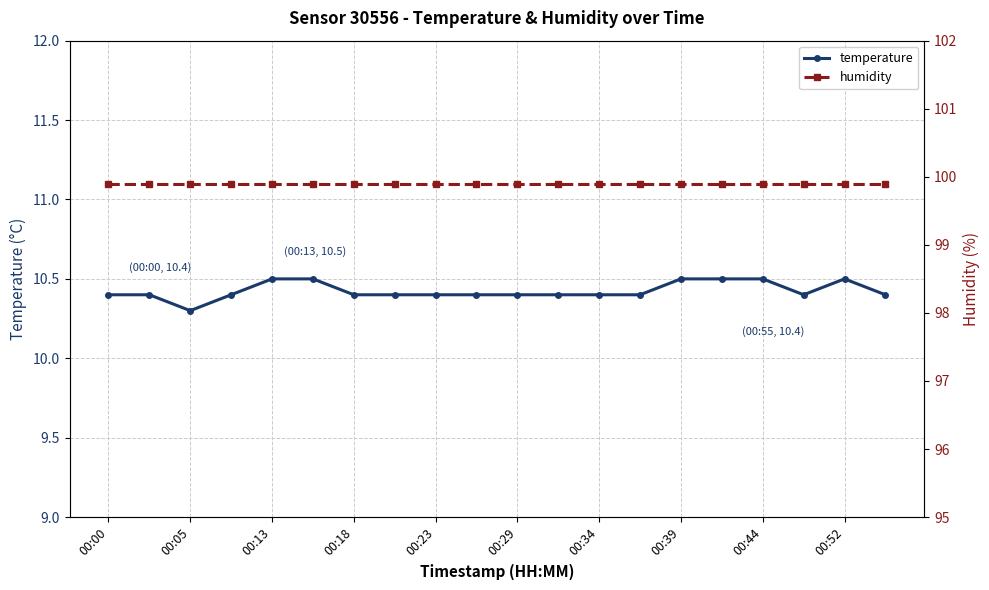

True or false: temperature has more than 1 interior local peaks.

False